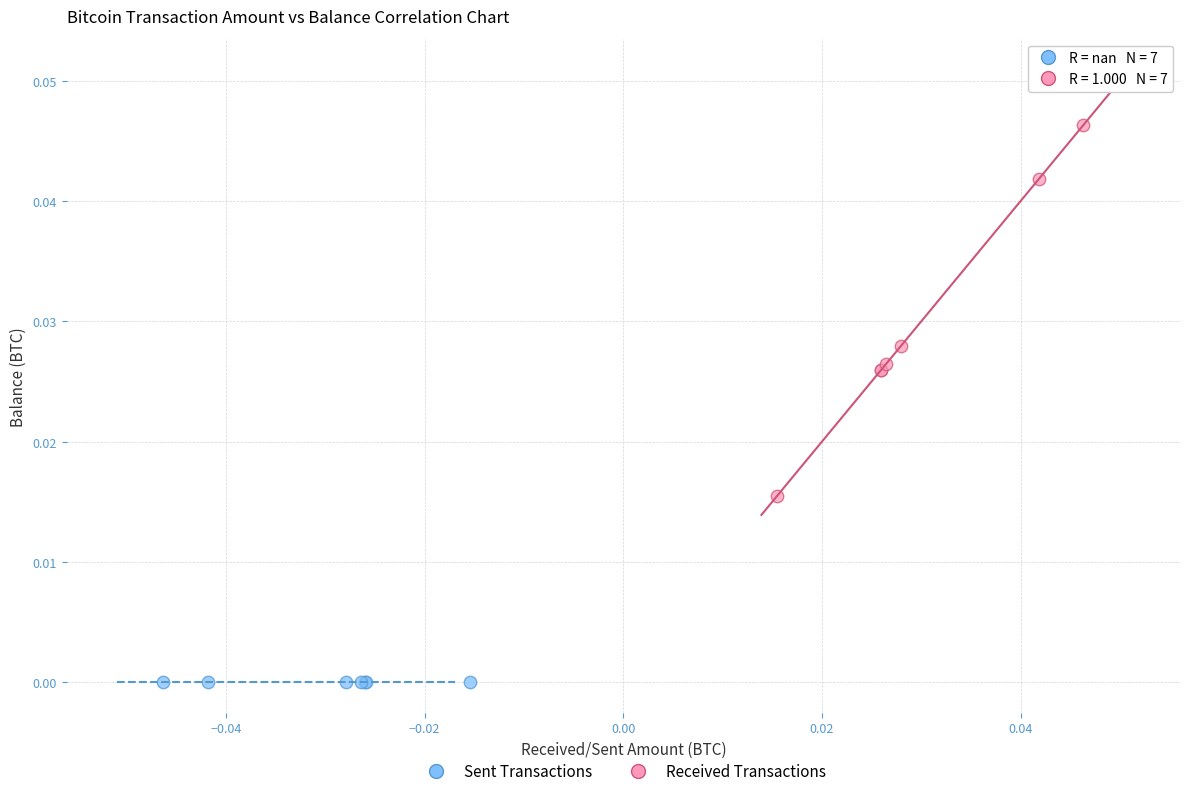

Which series reaches the maximum Y coordinate?

Received Transactions